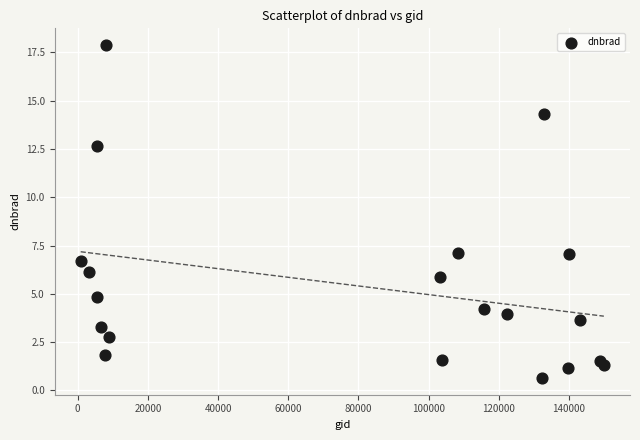

What is the range of Y values (max minus min)?

17.2